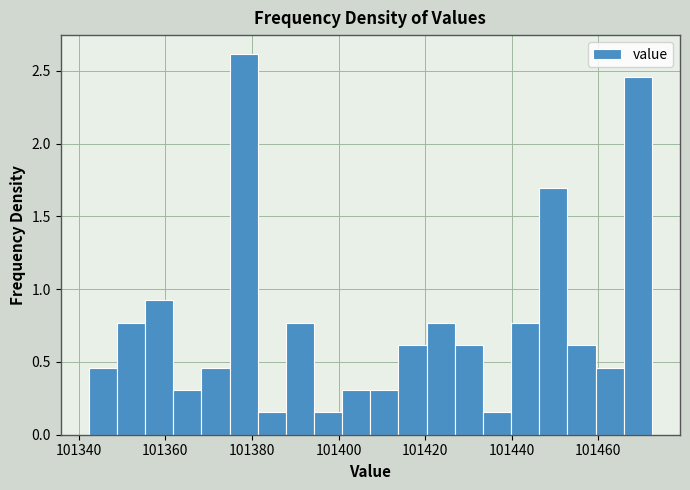

Read against the x-axis, roughly where is the centre of the tallest bar?

101378